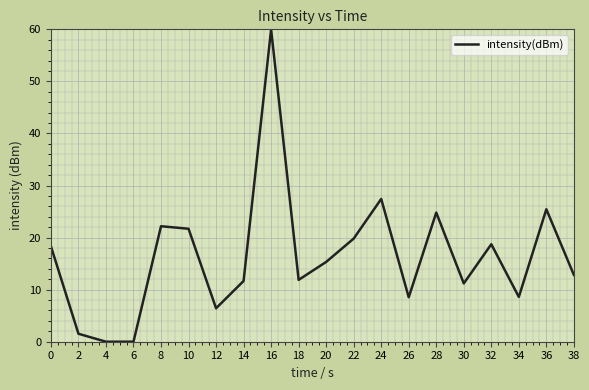

How many distinct data groups are displayed?

1